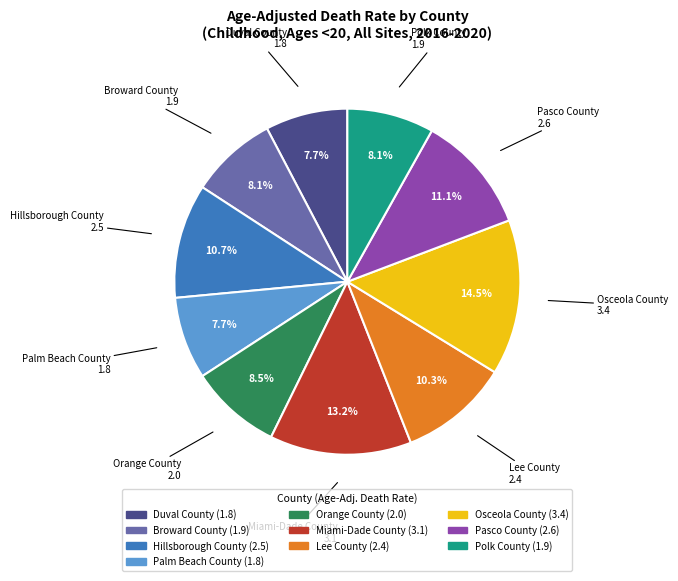

How many segments does this pie chart have?

10